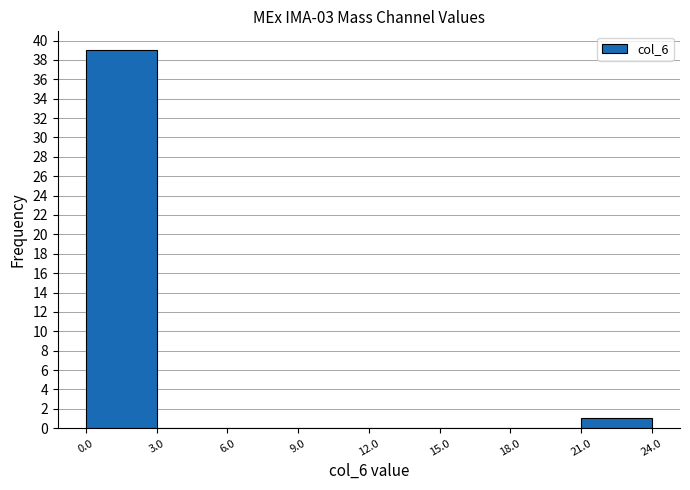

Reading left to right, transcribe this chart: for each bar, give the range it covers on the x-axis and its height. The values are not printed on the chart, so give them approximately, as read against the axis.

0.0 to 3.0: 39
3.0 to 6.0: 0
6.0 to 9.0: 0
9.0 to 12.0: 0
12.0 to 15.0: 0
15.0 to 18.0: 0
18.0 to 21.0: 0
21.0 to 24.0: 1